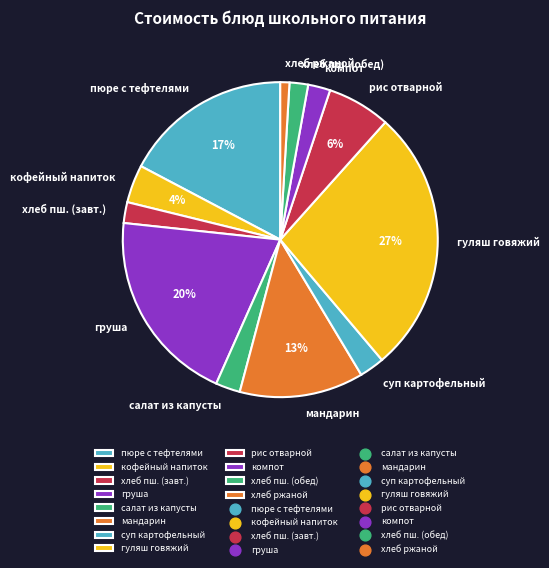

To the nearest percent, what portion does груша represent?

20%